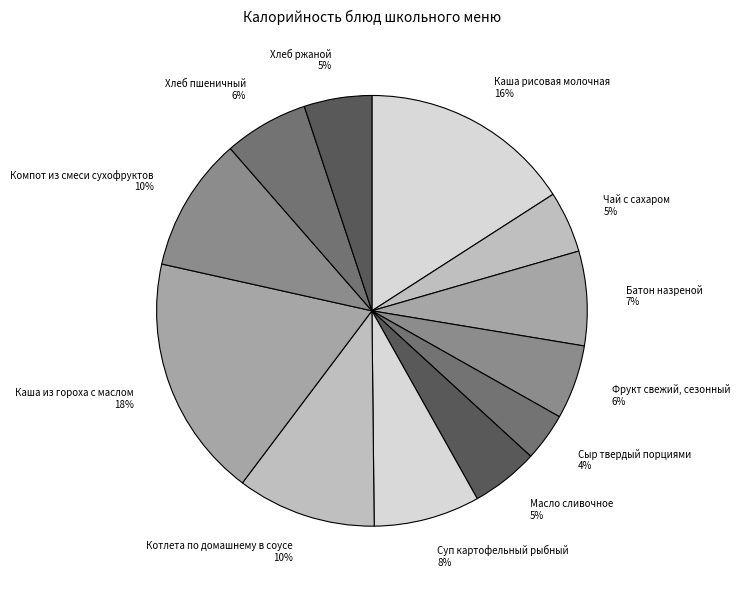

Does Компот из смеси сухофруктов account for over 50% of the chart?

No